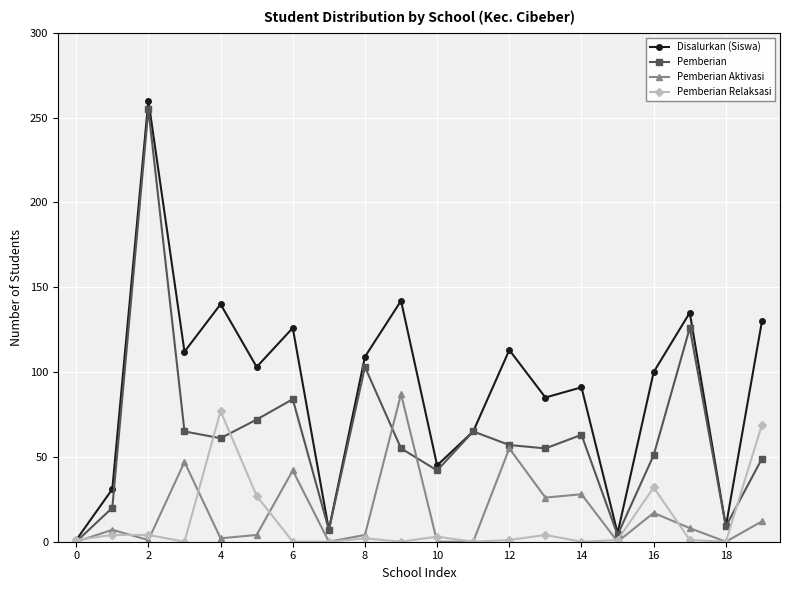

What is the greatest value displayed?

260